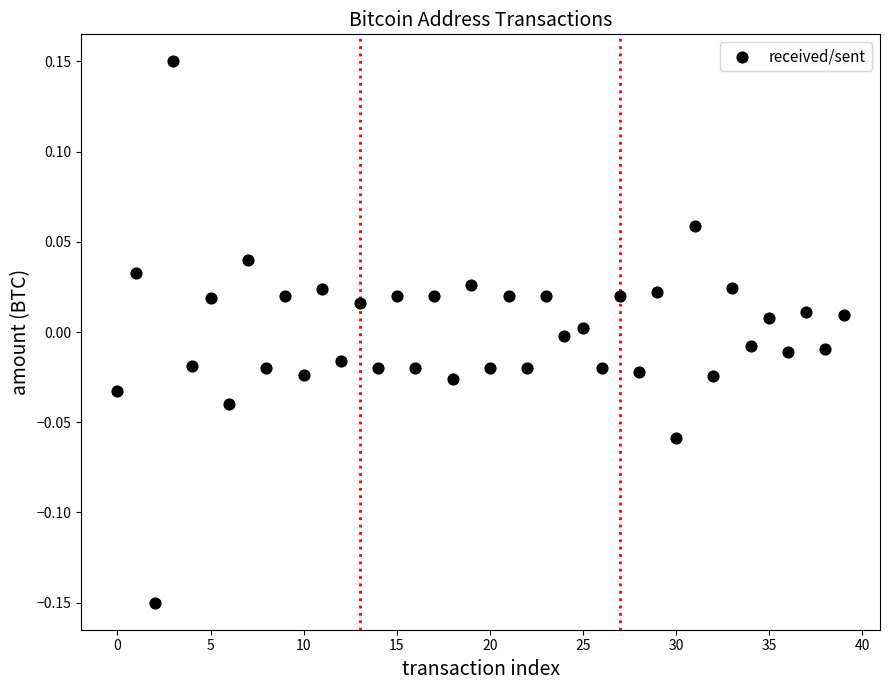

What is the range of Y values (max minus min)?

0.3